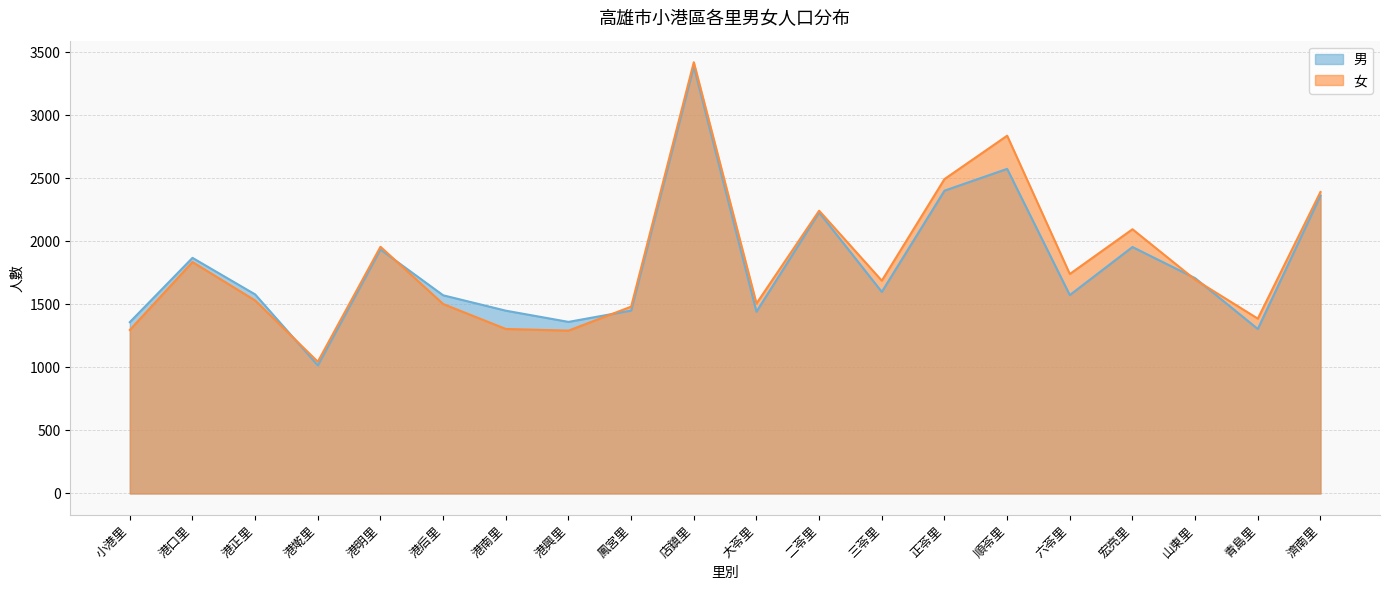

Count the number of categories in the chart.

20